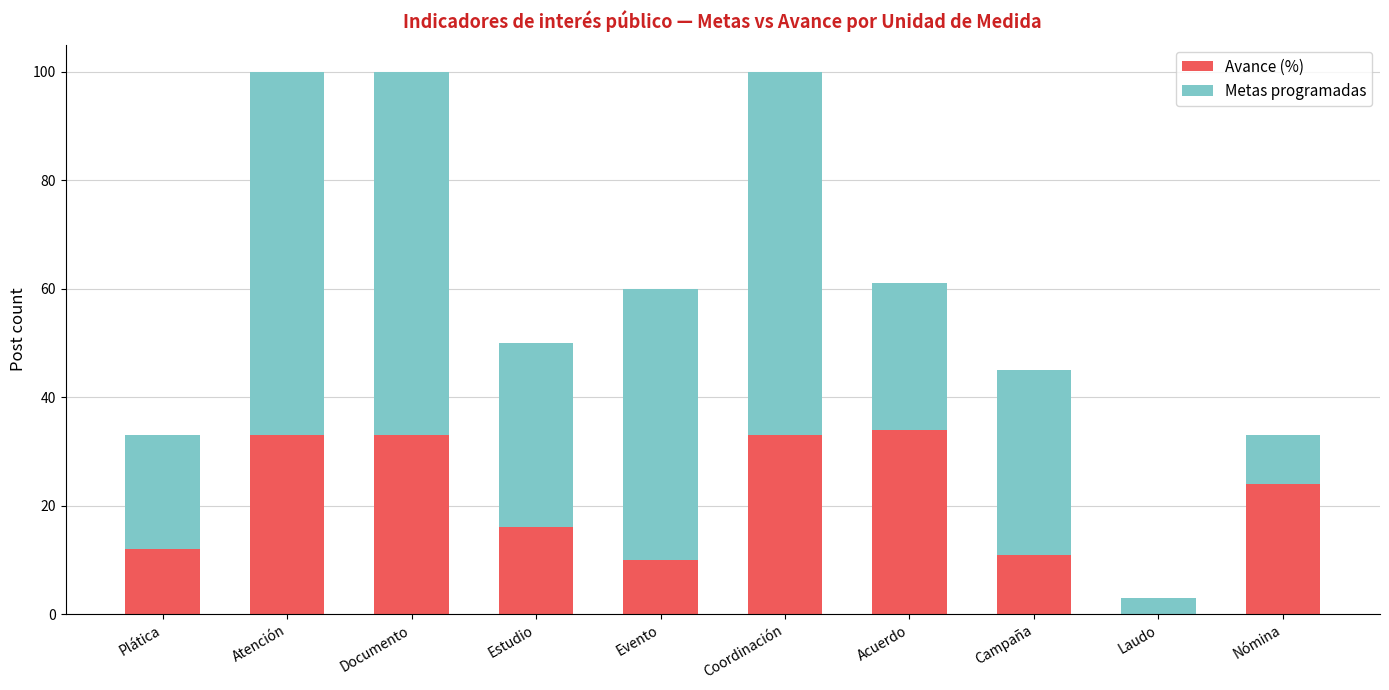

Rank the series at Acuerdo from lowest to highest value.

Metas programadas, Avance (%)